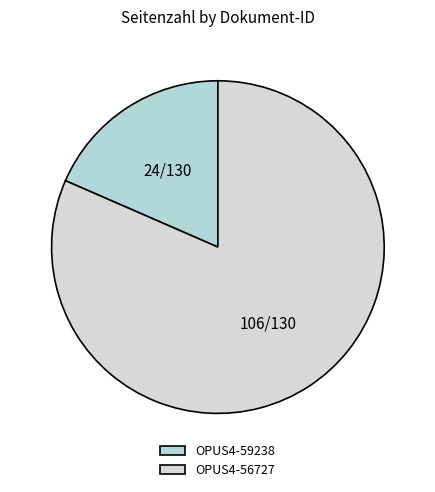

Which slice is the largest?

OPUS4-56727